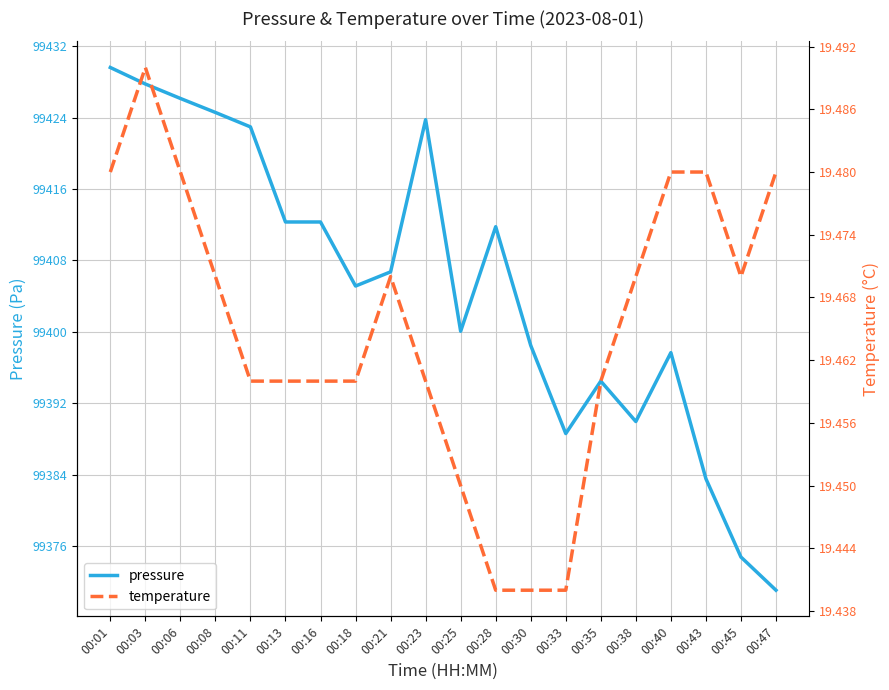

What is the spread (max minus min) of values at 00:13?

99392.8